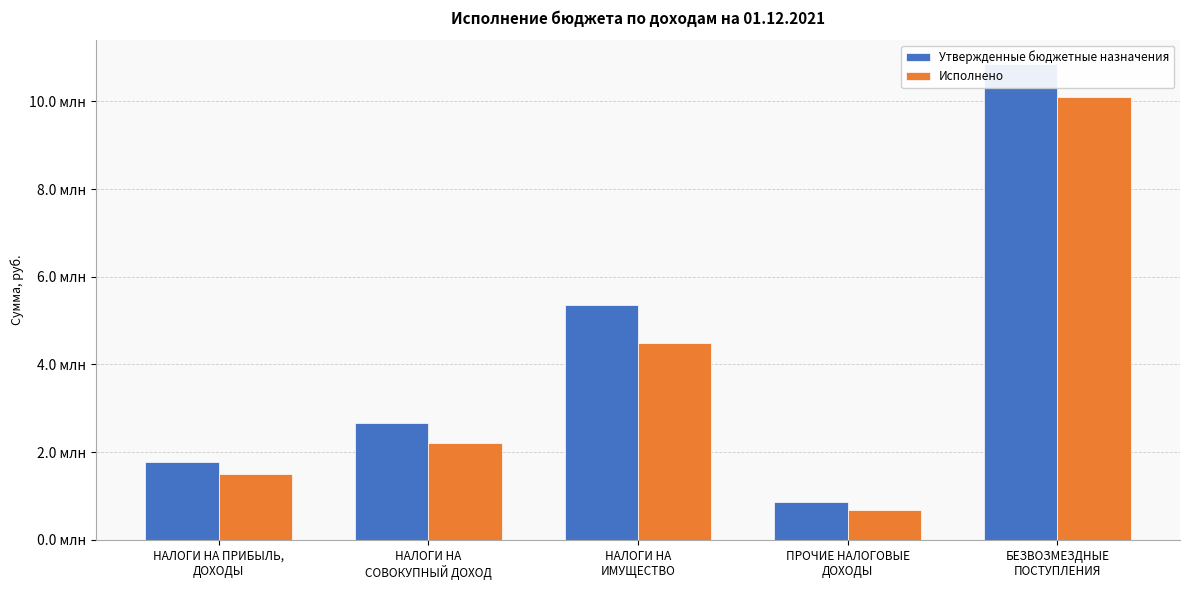

What is the value of the Утвержденные бюджетные назначения bar at the 5th from the left?

10854200.0